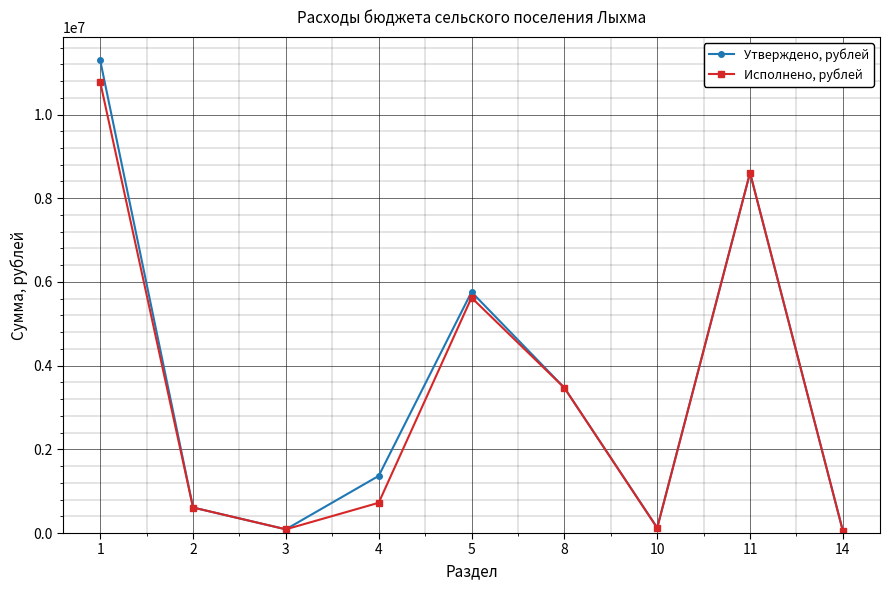

What are all the series names shown in the legend?

Утверждено, рублей, Исполнено, рублей